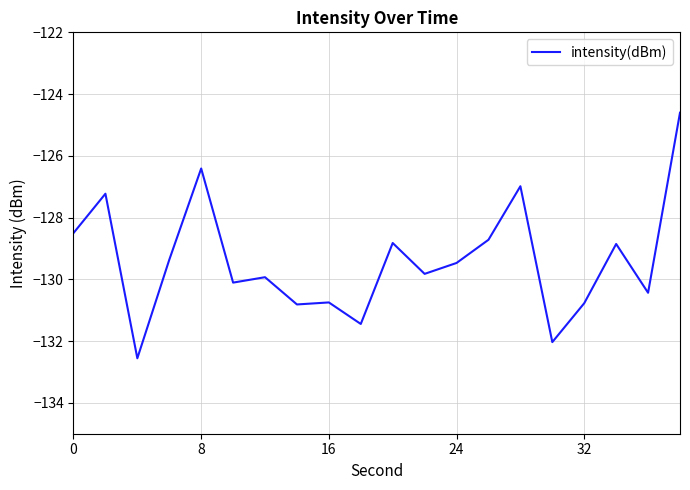

What is the smallest value displayed?

-132.6